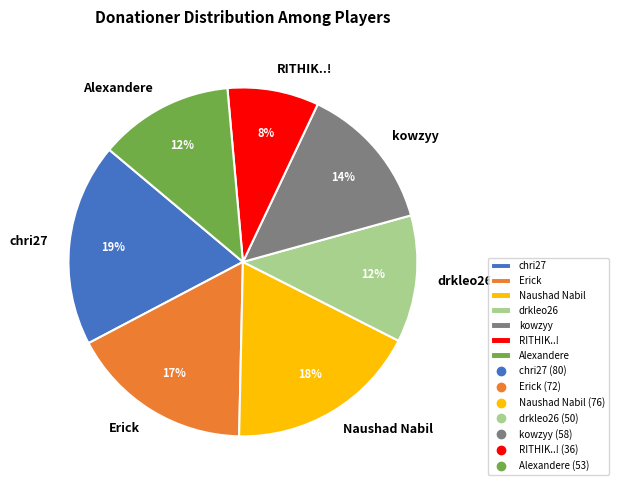

How many segments does this pie chart have?

7